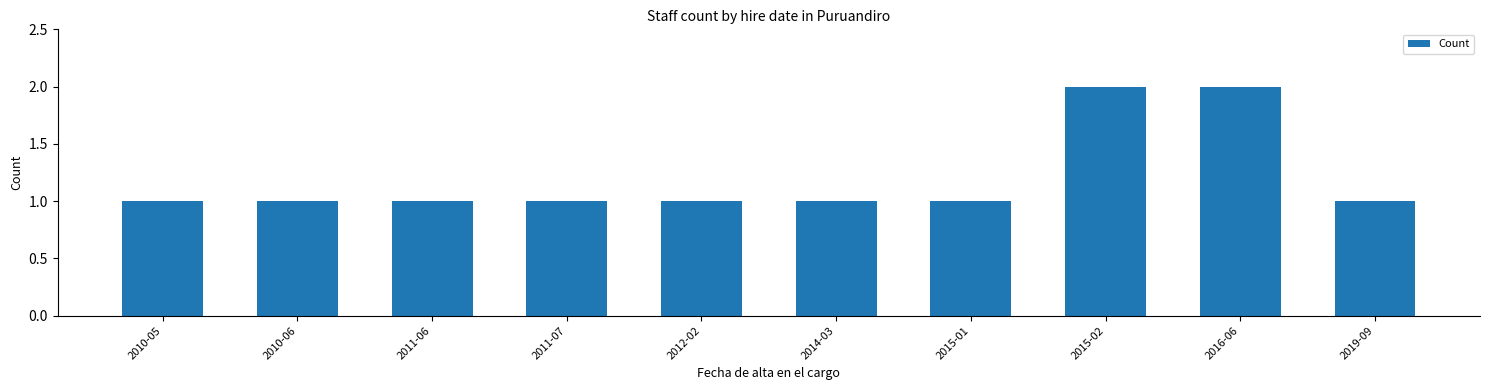

What is the value of the 8th bar from the left?

2